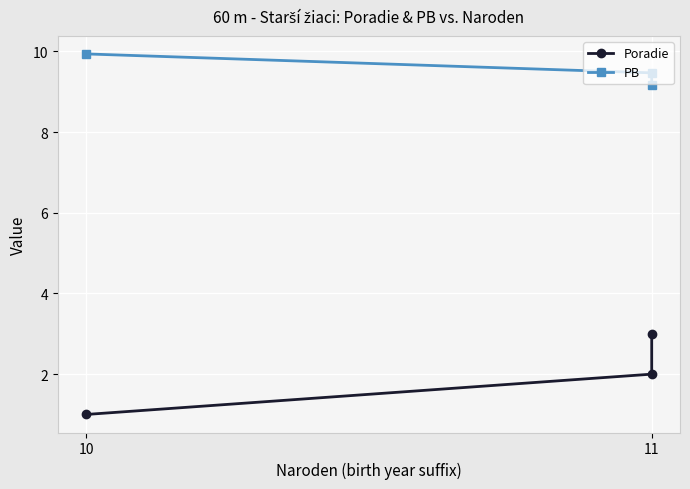

Reading right to left, what are all the values shown in this chart?

Poradie: 3.0	2.0	1.0
PB: 9.2	9.5	9.9